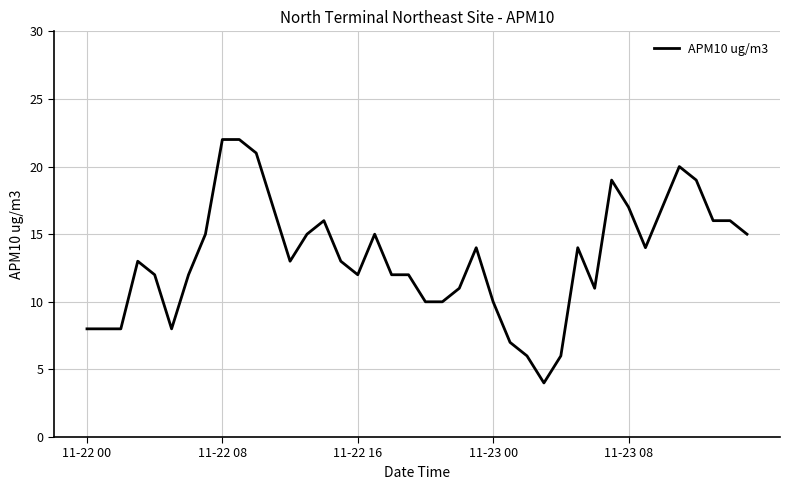

What is the smallest value displayed?

4